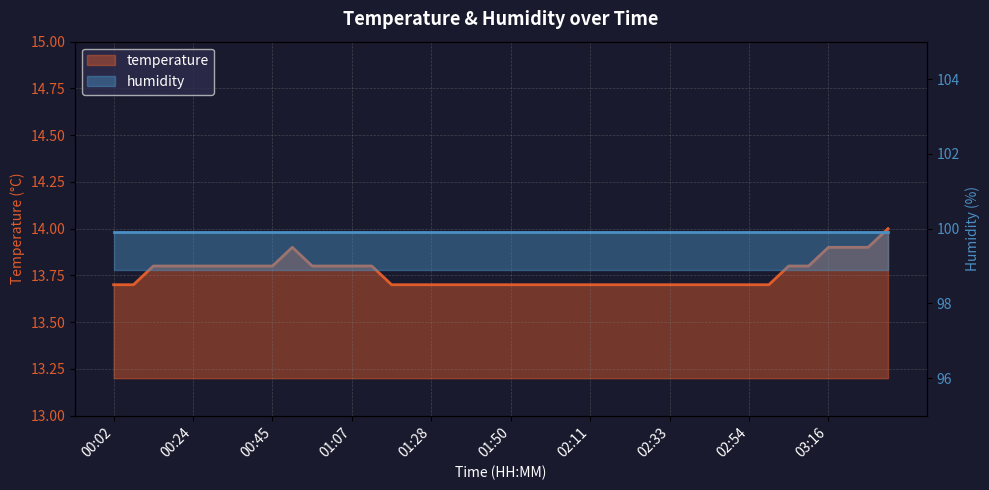

Does the chart have visible grid lines?

Yes